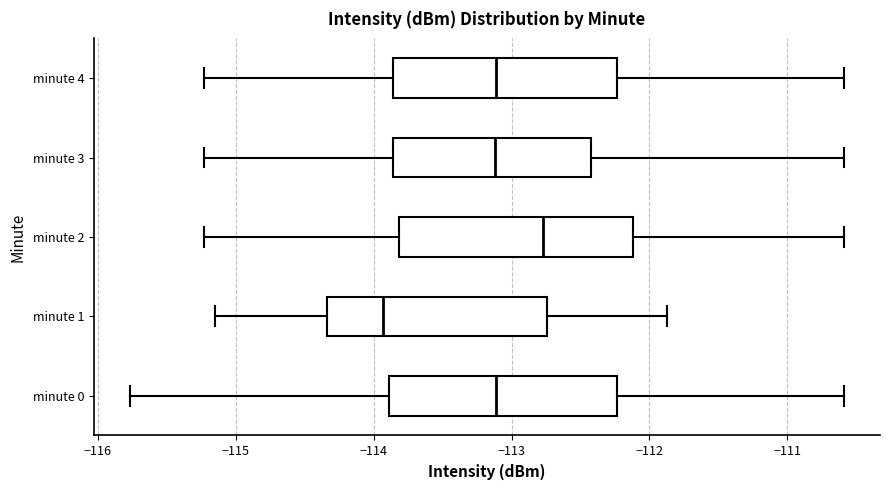

Reading bottom to top, read every box against the x-axis: the position of its median line, the range the box covers, and the ends of its whiskers. The values are not printed on the chart, so give them approximately, as read against the axis.

minute 0: median -113.1, box -113.9 to -112.2, whiskers -115.8 to -110.6
minute 1: median -113.9, box -114.3 to -112.7, whiskers -115.2 to -111.9
minute 2: median -112.8, box -113.8 to -112.1, whiskers -115.2 to -110.6
minute 3: median -113.1, box -113.9 to -112.4, whiskers -115.2 to -110.6
minute 4: median -113.1, box -113.9 to -112.2, whiskers -115.2 to -110.6